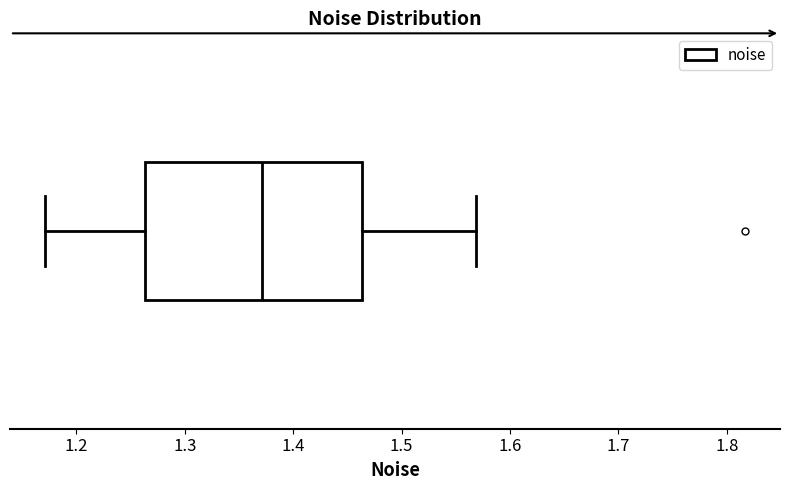

Where does the right whisker of the box end on the x-axis? The values are not printed on the chart, so give them approximately, as read against the axis.

1.57